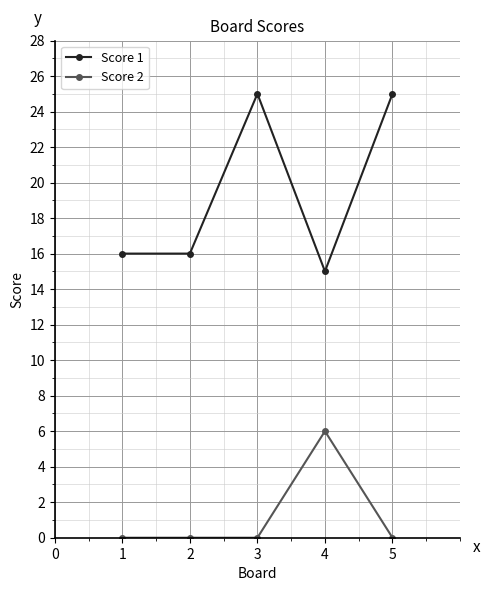

Which series changed the most between 3 and 4?

Score 1